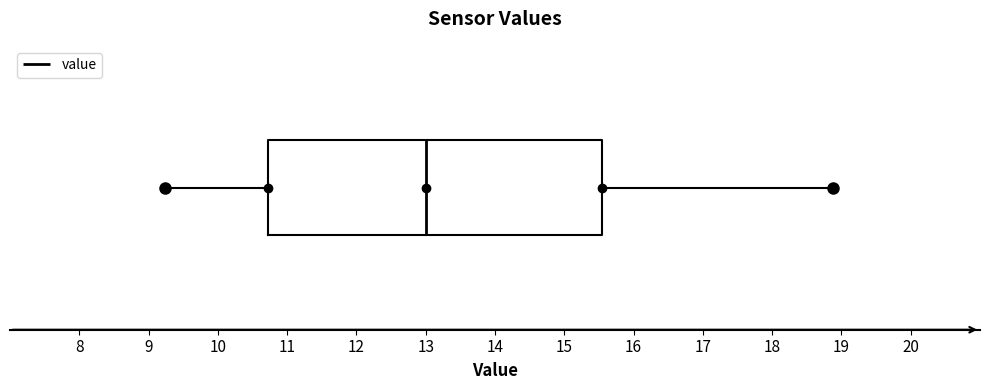

Where does the left whisker of the box end on the x-axis? The values are not printed on the chart, so give them approximately, as read against the axis.

9.2